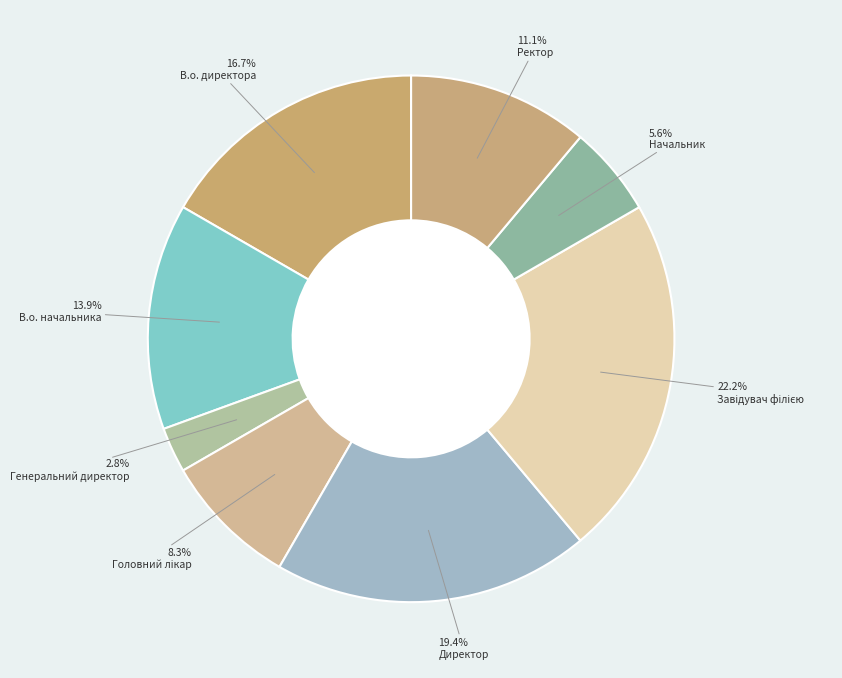

Which has a higher value, Директор or В.о. директора?

Директор